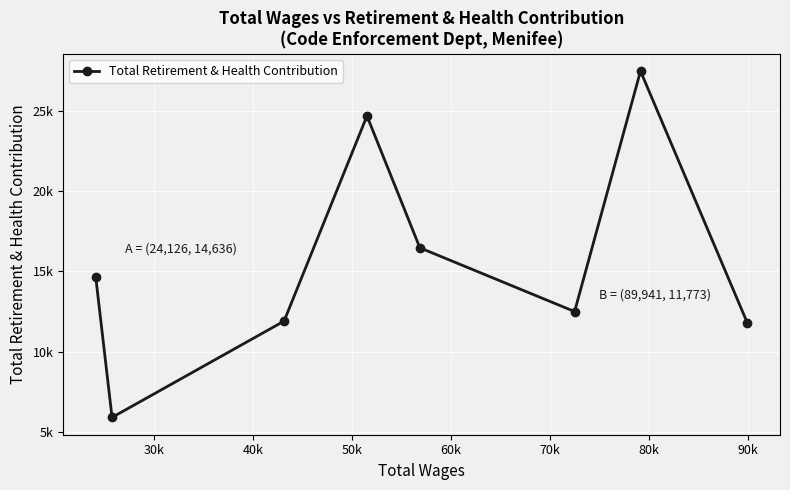

How many points are lower than both their immediate neighbors (excluding endpoints)?

2